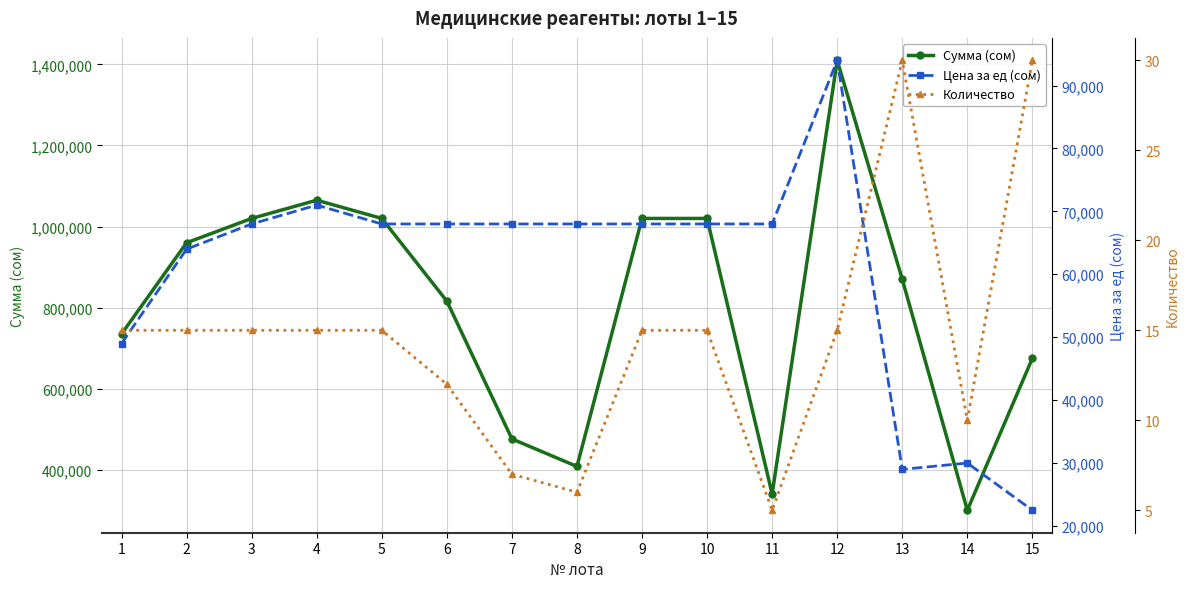

At which category is the sum across all series the highest?

12